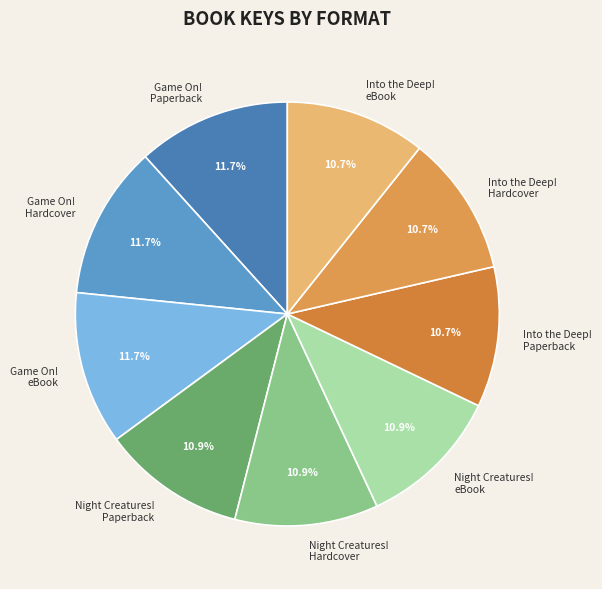

How many slices are in this pie chart?

9